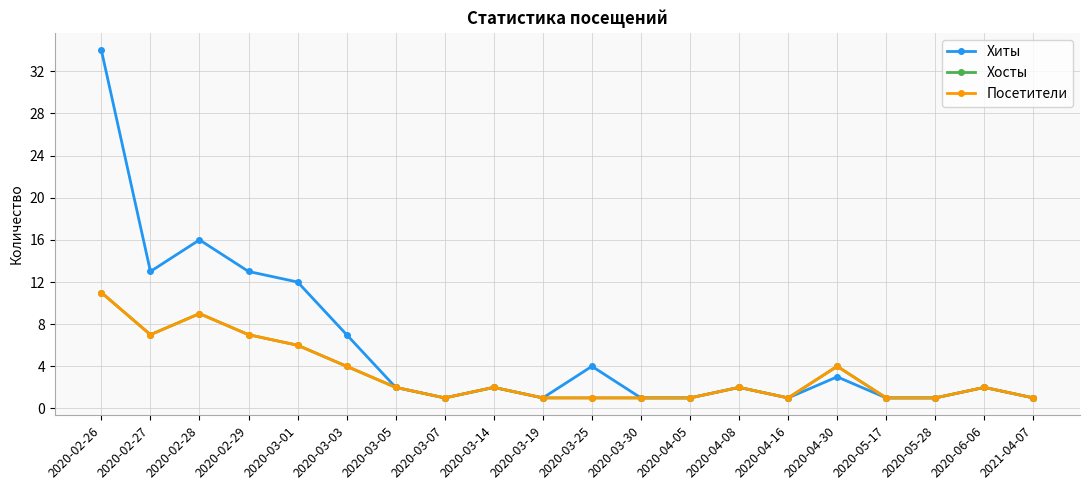

Is this an area chart (filled region under the line)?

No